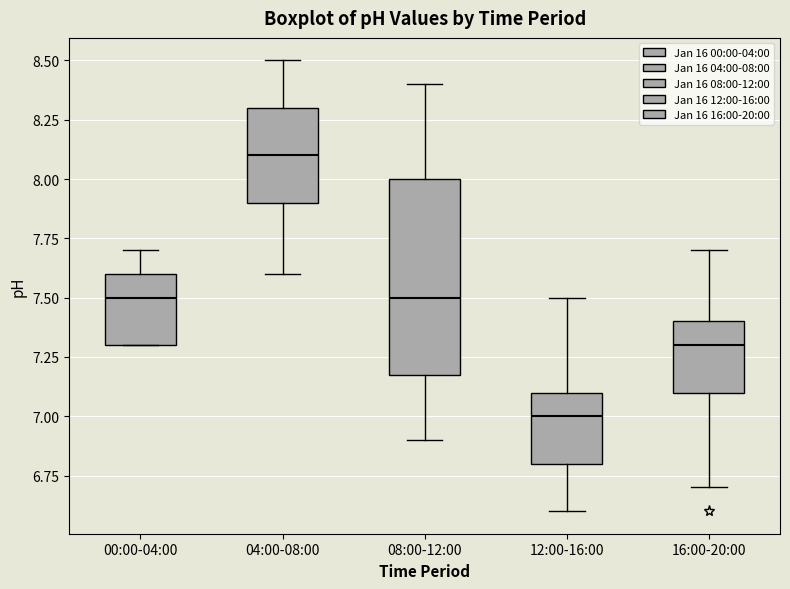

Reading left to right, read every box against the y-axis: the position of its median line, the range the box covers, and the ends of its whiskers. The values are not printed on the chart, so give them approximately, as read against the axis.

00:00-04:00: median 7.5, box 7.3 to 7.6, whiskers 7.3 to 7.7
04:00-08:00: median 8.1, box 7.9 to 8.3, whiskers 7.6 to 8.5
08:00-12:00: median 7.5, box 7.2 to 8.0, whiskers 6.9 to 8.4
12:00-16:00: median 7.0, box 6.8 to 7.1, whiskers 6.6 to 7.5
16:00-20:00: median 7.3, box 7.1 to 7.4, whiskers 6.7 to 7.7